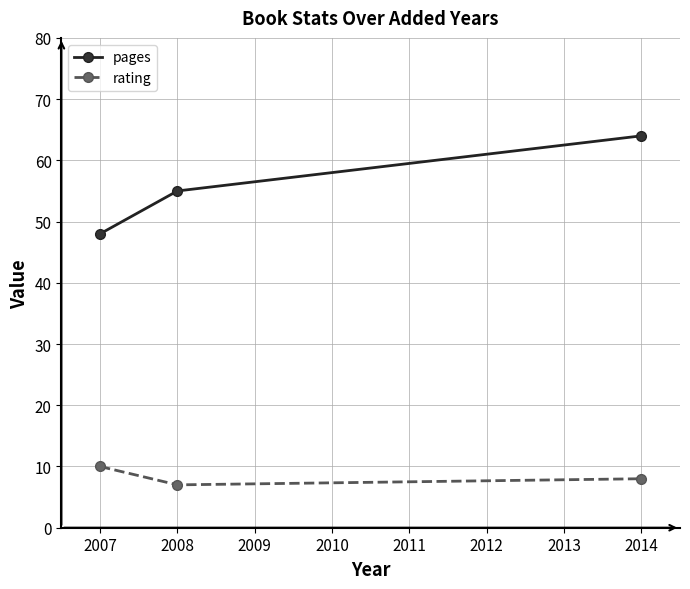

True or false: pages has a value of 48 at 2007.

True